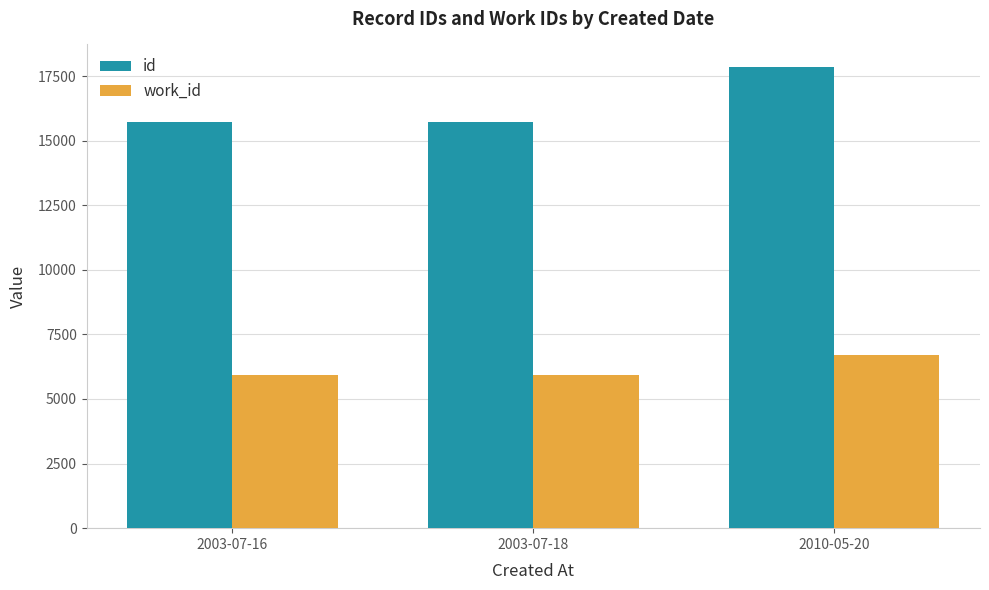

What position from the left is 2003-07-18?

2